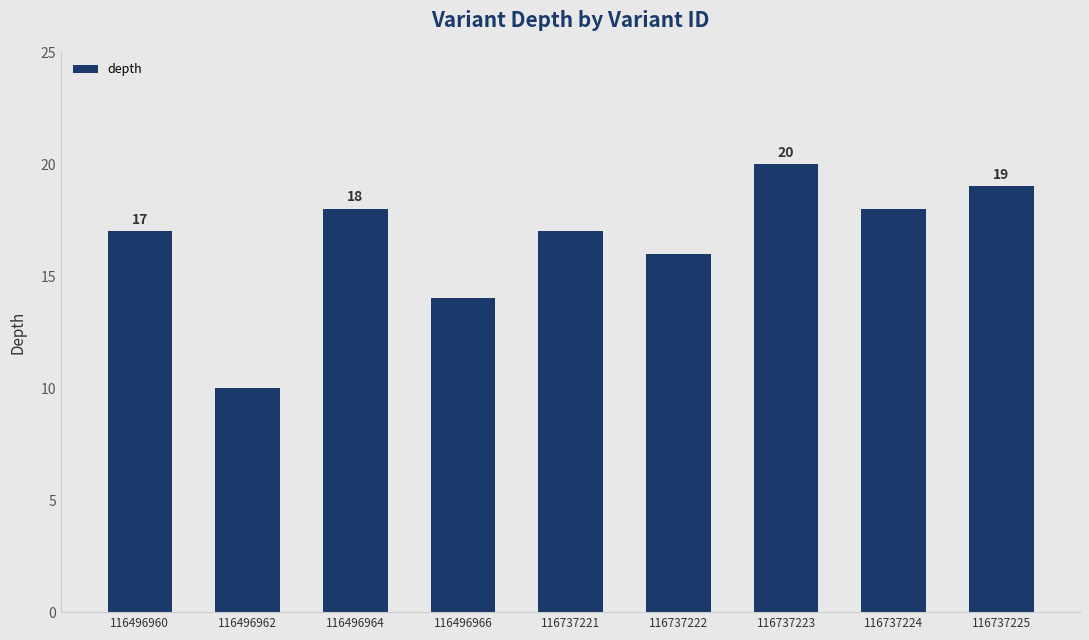

True or false: the data shows 18 at 116496964.

True